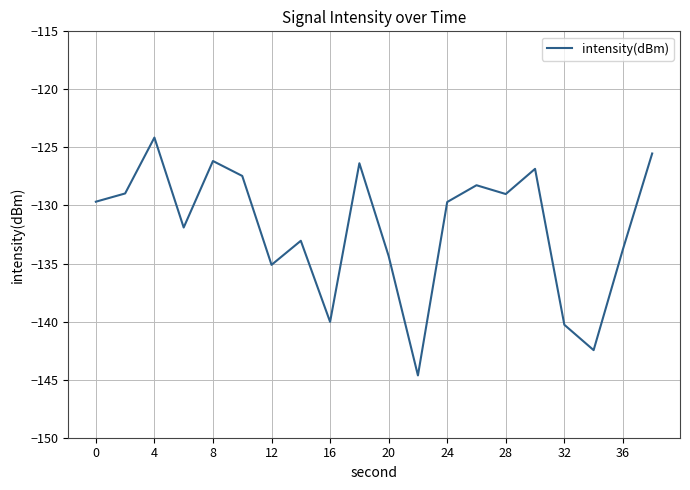

What is the greatest value displayed?

-124.1